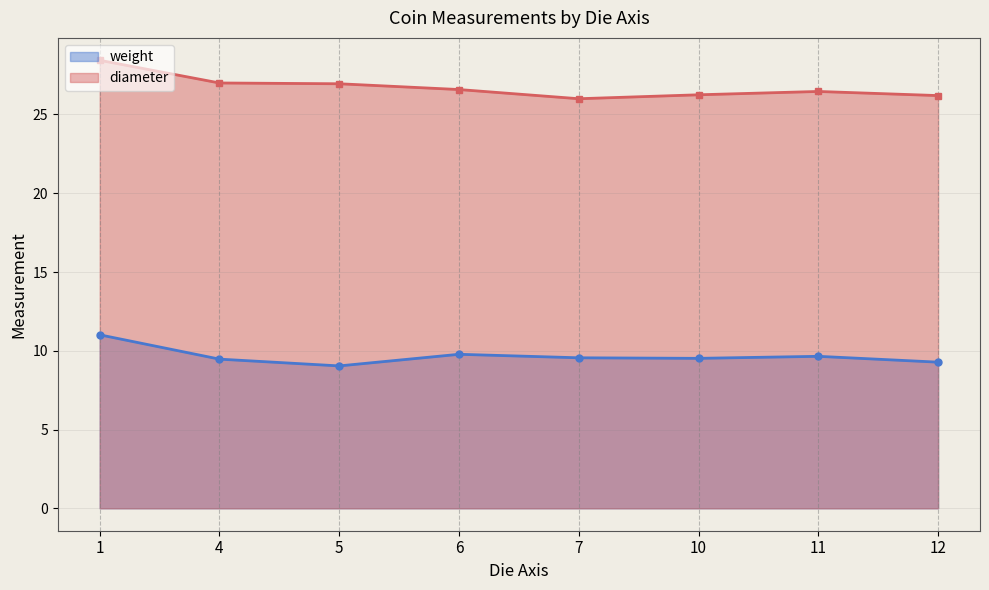

What is the difference between the highest and lowest values at 1?

17.4